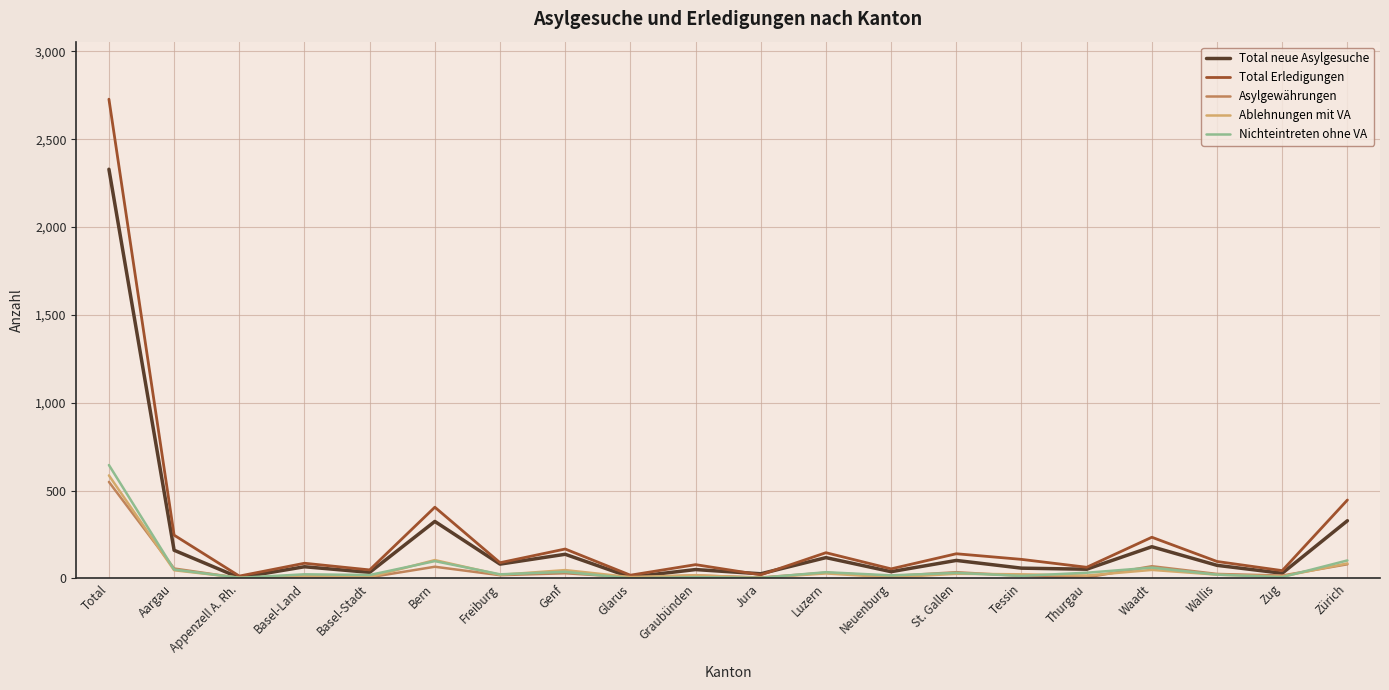

At which label does Ablehnungen mit VA reach its peak?

Total